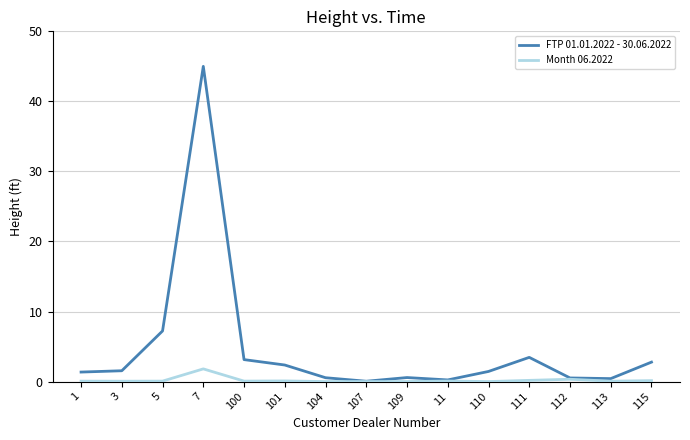

Which series has the largest range (max minus min)?

FTP 01.01.2022 - 30.06.2022